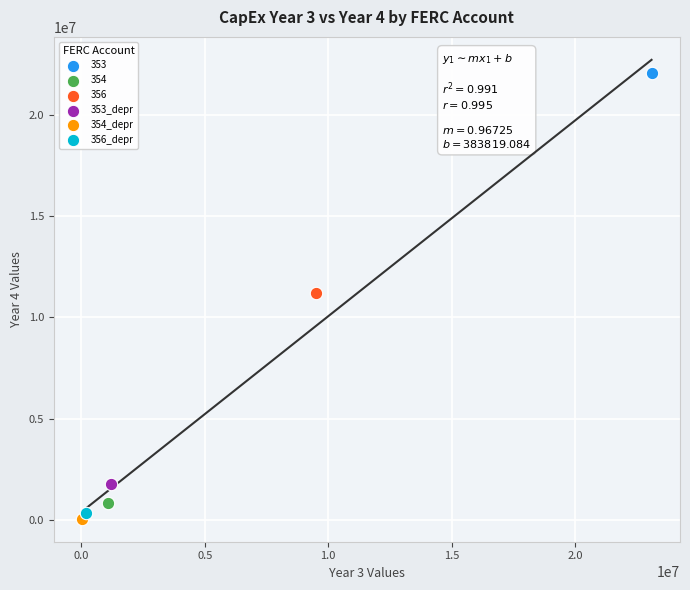

Which series contains the highest Y value?

353